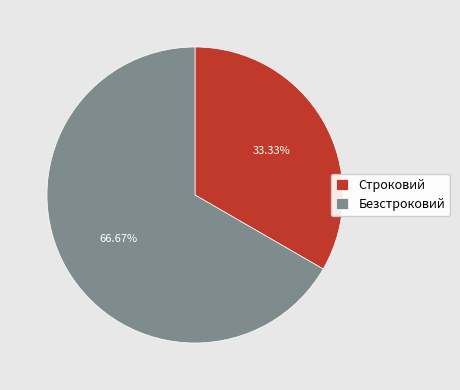

How many slices are in this pie chart?

2